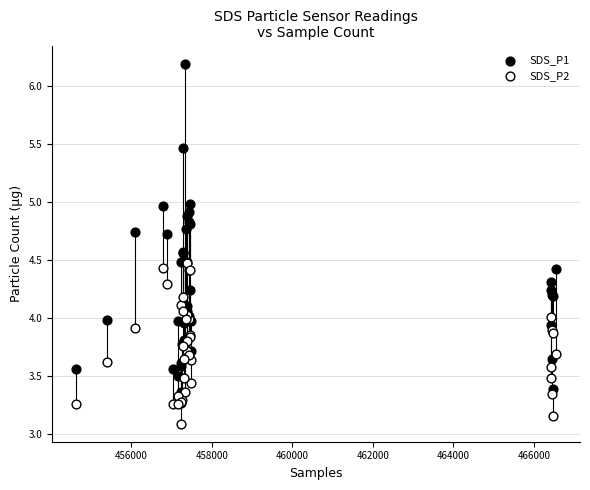

In the SDS_P2 series, what Y value is closest to 3?

3.1